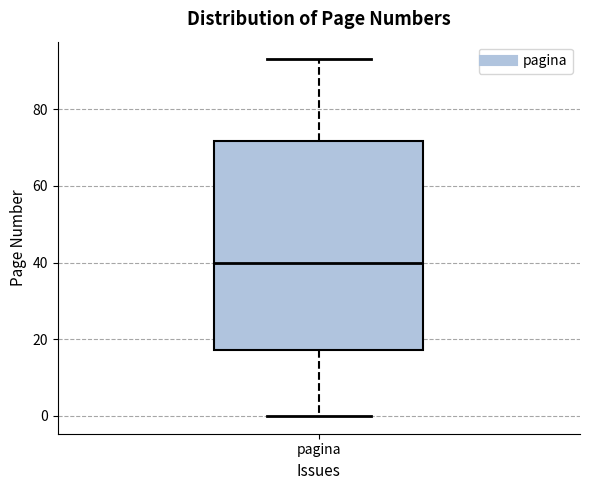

Transcribe this box plot: give where the median line is, the range the box spans, and where the two whiskers end, as read against the y-axis. The values are not printed on the chart, so give them approximately, as read against the axis.

median 40, box 18 to 72, whiskers 0 to 94